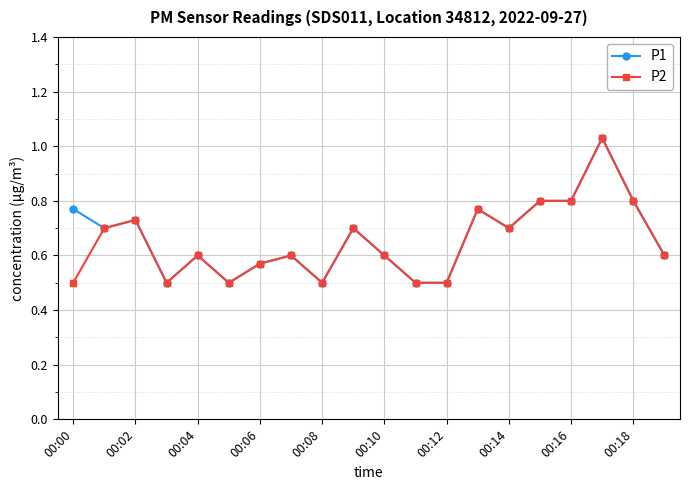

At how many categories does at least one series exceed 0?

20